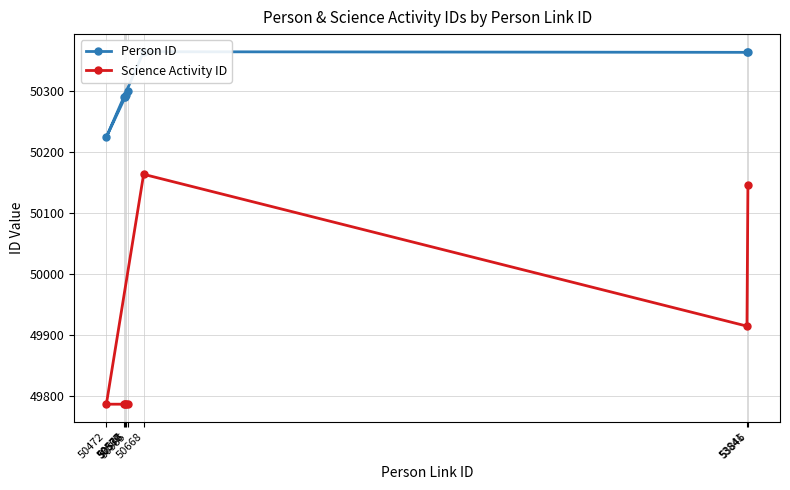

What is the sum of all Science Activity ID values?

399160